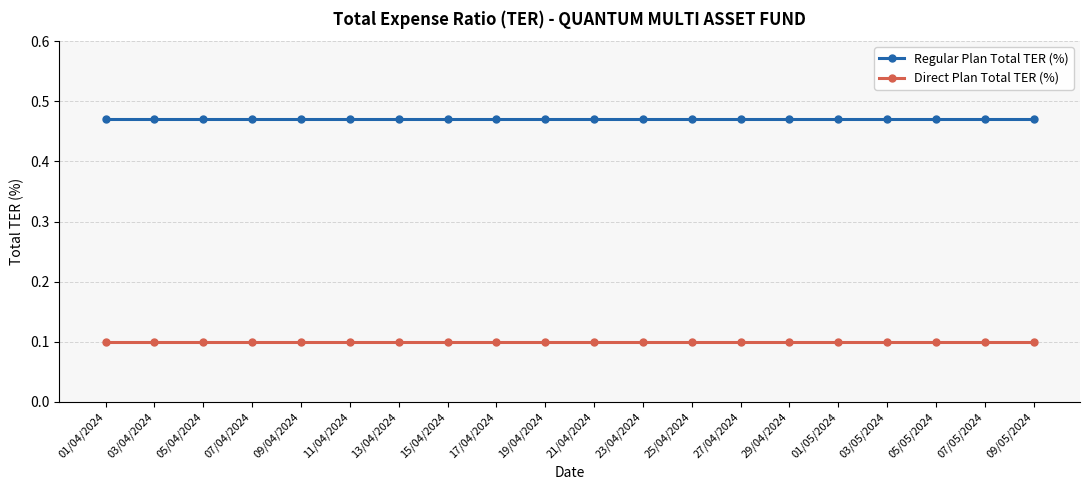

Rank the series at 05/04/2024 from lowest to highest value.

Direct Plan Total TER (%), Regular Plan Total TER (%)